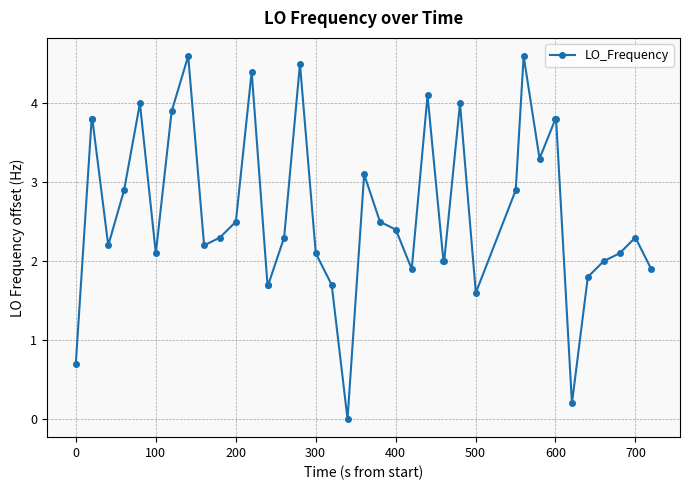

What is the maximum value shown in the chart?

4.6